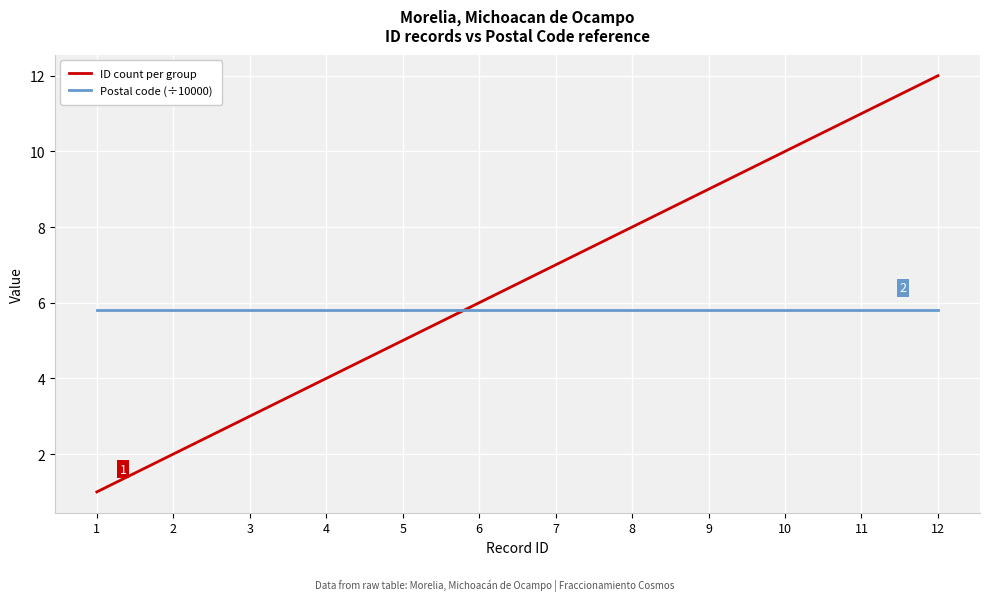

True or false: Postal code (÷10000) and ID count per group intersect in this chart.

True